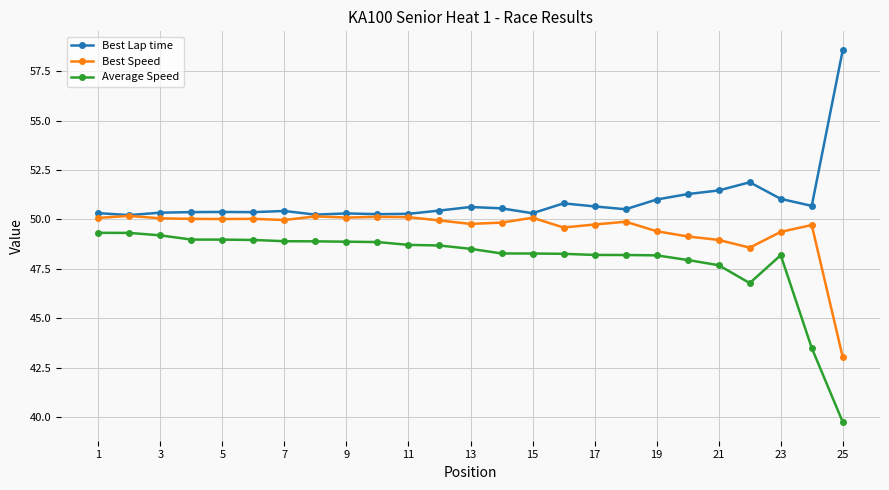

True or false: Average Speed and Best Speed cross at least once.

False